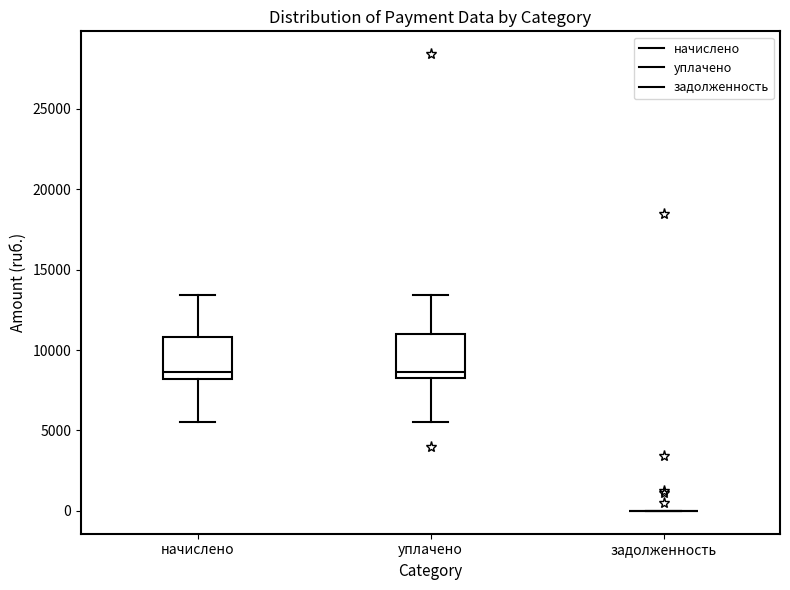

Reading left to right, read every box against the y-axis: the position of its median line, the range the box covers, and the ends of its whiskers. The values are not printed on the chart, so give them approximately, as read against the axis.

начислено: median 8500, box 8000 to 11000, whiskers 5500 to 13500
уплачено: median 8500, box 8000 to 11000, whiskers 5500 to 13500
задолженность: box collapsed to a line at 0, whiskers 0 to 0